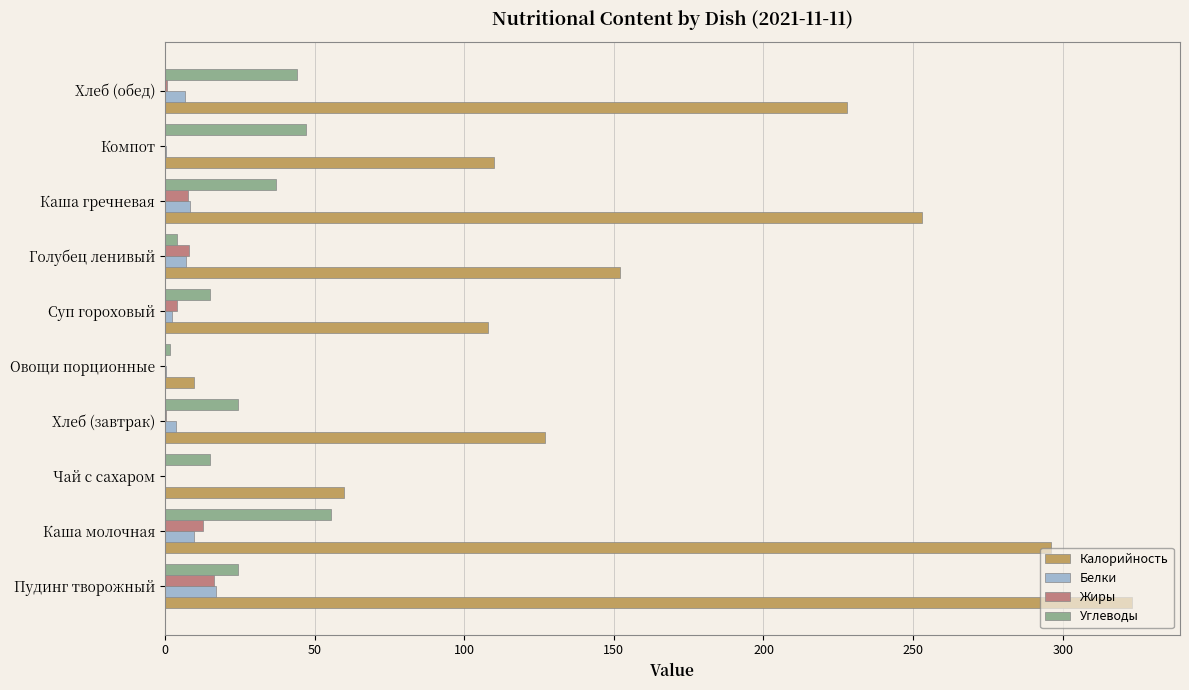

True or false: Калорийность has a value of 26.8 at Чай с сахаром.

False